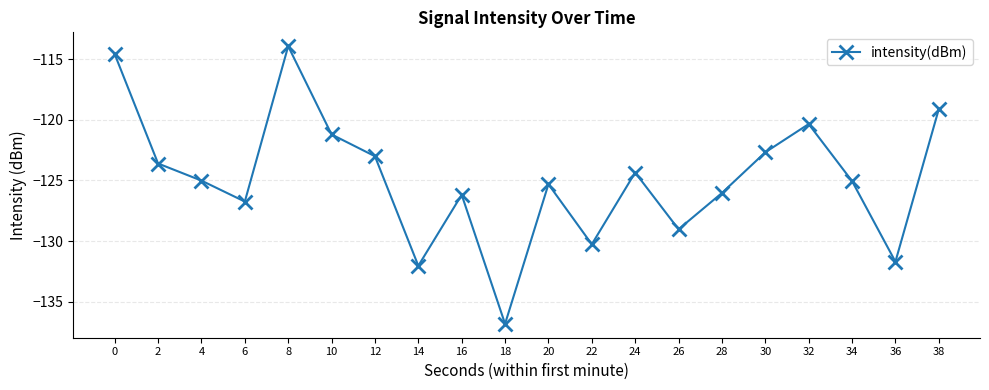

What is the greatest value displayed?

-113.9